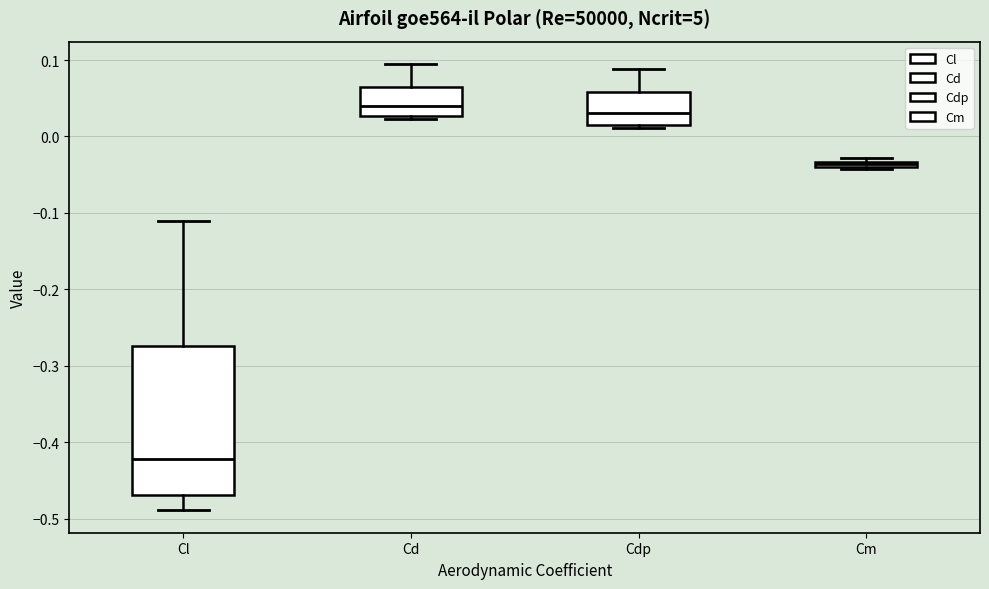

Where is the lower edge of the box for Cdp on the y-axis? The values are not printed on the chart, so give them approximately, as read against the axis.

0.02